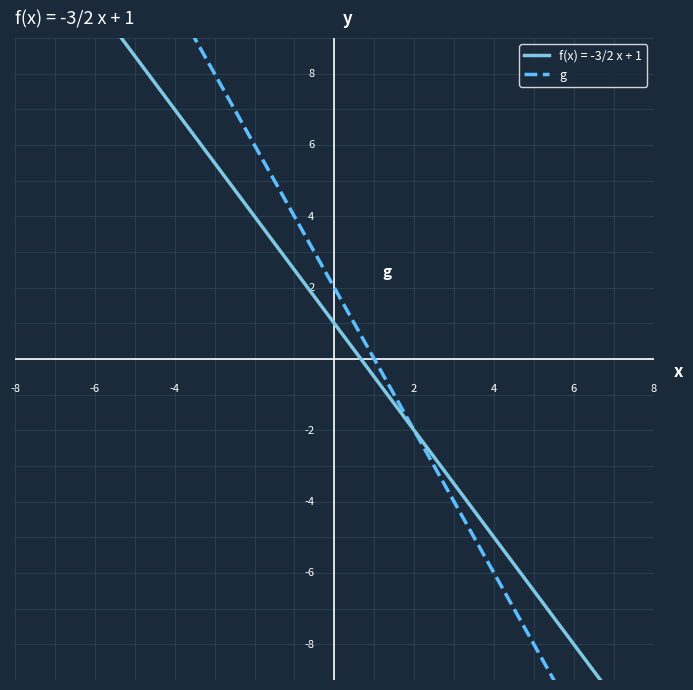

What are all the series names shown in the legend?

f(x) = -3/2 x + 1, g